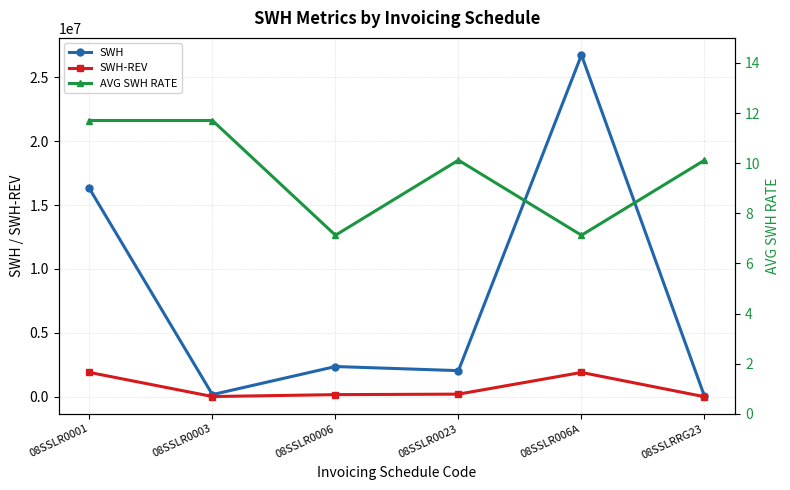

Between 08SSLRRG23 and 08SSLR0006, which is larger?

08SSLR0006